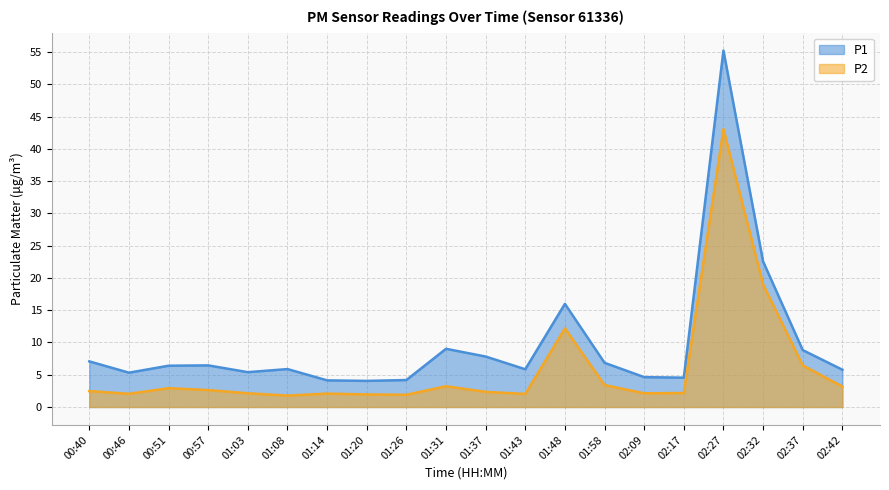

Which series has the largest total across all categories?

P1